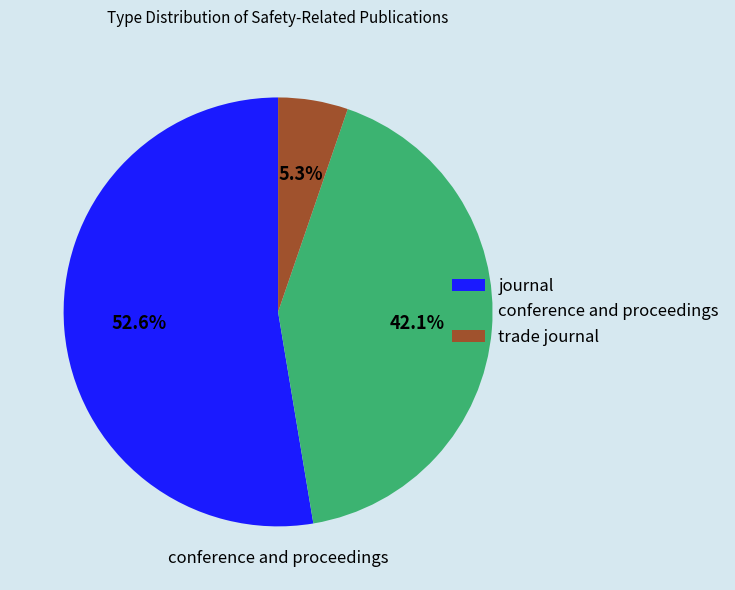

Combined, do journal and trade journal account for over 50%?

Yes